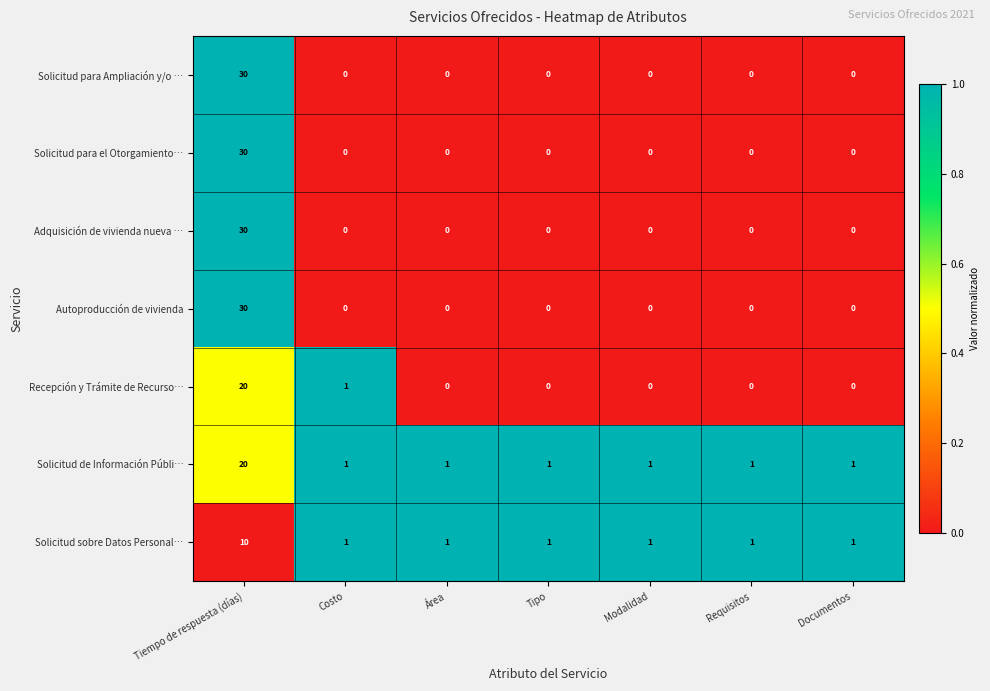

Which label corresponds to the largest value in the chart?

Tiempo de respuesta (días)